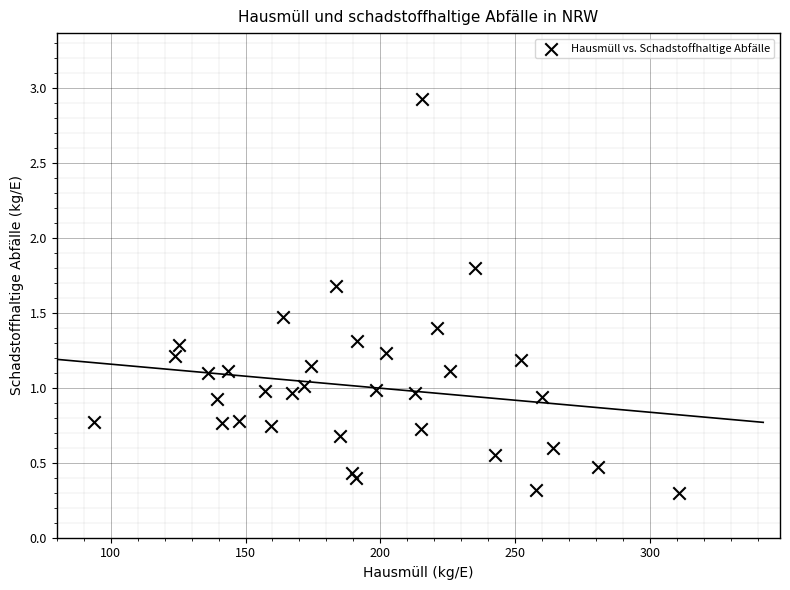

What is the range of X values (max minus min)?

216.9